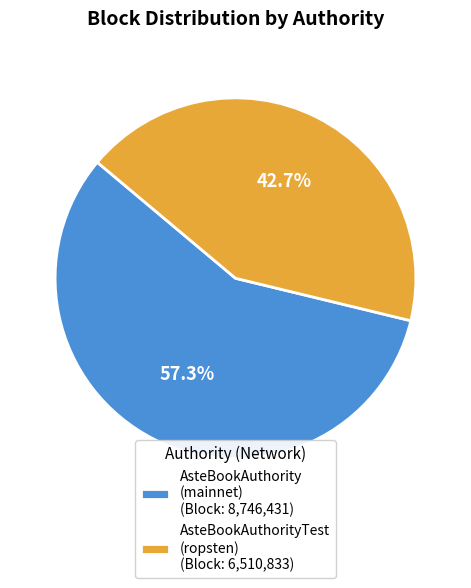

Combined, what portion of the pie is AsteBookAuthorityTest (ropsten) (Block: 6,510,833) and AsteBookAuthority (mainnet) (Block: 8,746,431)?

100.0%